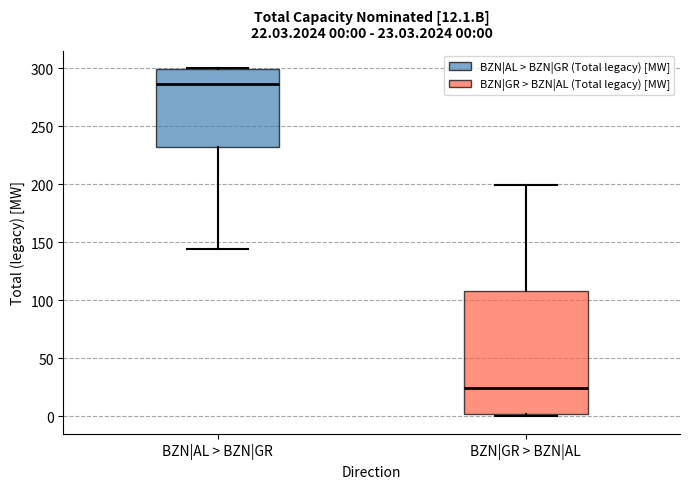

Which box is the tallest, from its lower edge to its upper edge?

BZN|GR > BZN|AL